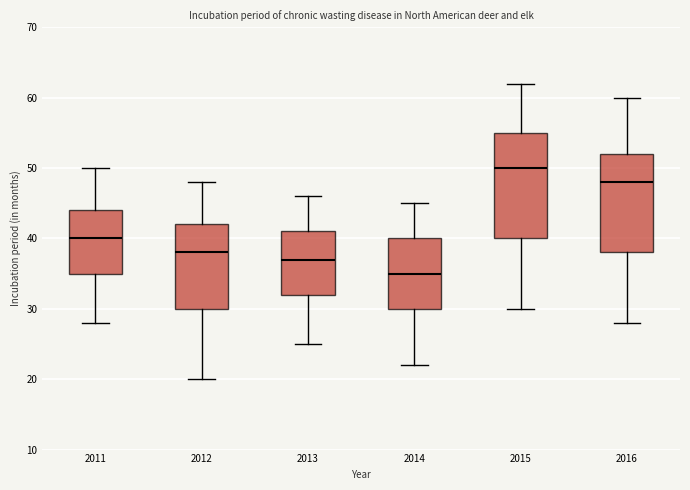

Comparing the boxes themselves (not the whiskers), which one is the tallest?

2015